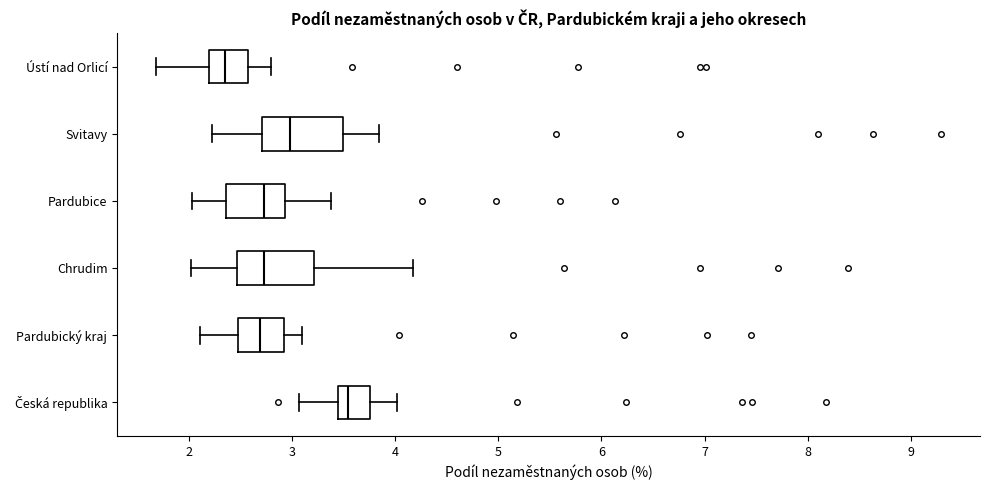

Reading bottom to top, read every box against the x-axis: the position of its median line, the range the box covers, and the ends of its whiskers. The values are not printed on the chart, so give them approximately, as read against the axis.

Česká republika: median 3.5, box 3.4 to 3.8, whiskers 3.1 to 4.0
Pardubický kraj: median 2.7, box 2.5 to 2.9, whiskers 2.1 to 3.1
Chrudim: median 2.7, box 2.5 to 3.2, whiskers 2.0 to 4.2
Pardubice: median 2.7, box 2.4 to 2.9, whiskers 2.0 to 3.4
Svitavy: median 3.0, box 2.7 to 3.5, whiskers 2.2 to 3.8
Ústí nad Orlicí: median 2.4, box 2.2 to 2.6, whiskers 1.7 to 2.8